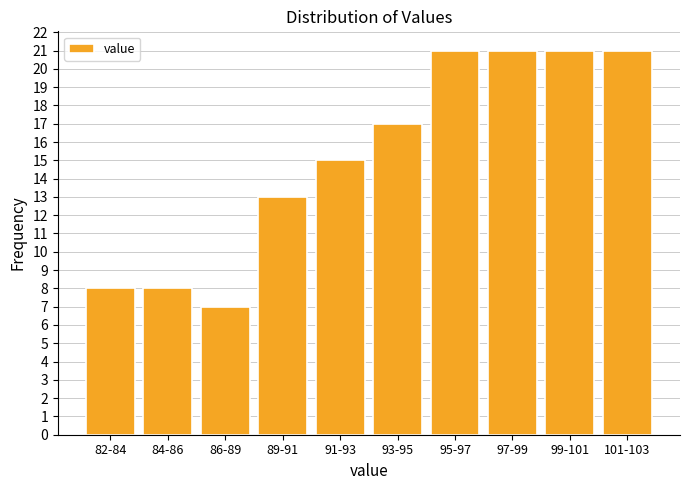

Reading left to right, what are all the values shown in this chart?

8	8	7	13	15	17	21	21	21	21